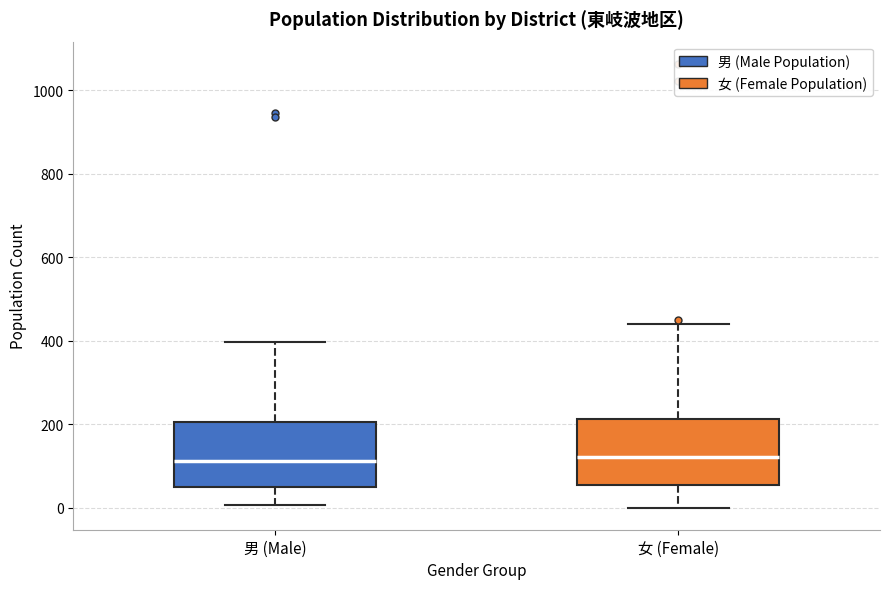

Reading left to right, read every box against the y-axis: the position of its median line, the range the box covers, and the ends of its whiskers. The values are not printed on the chart, so give them approximately, as read against the axis.

男 (Male): median 120, box 40 to 200, whiskers 0 to 400
女 (Female): median 120, box 60 to 220, whiskers 0 to 440